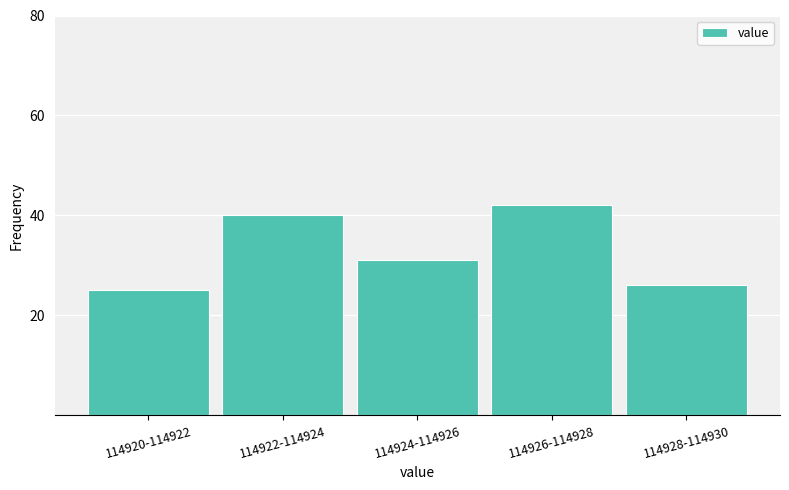

Reading left to right, transcribe all the data shown in this chart.

25	40	31	42	26